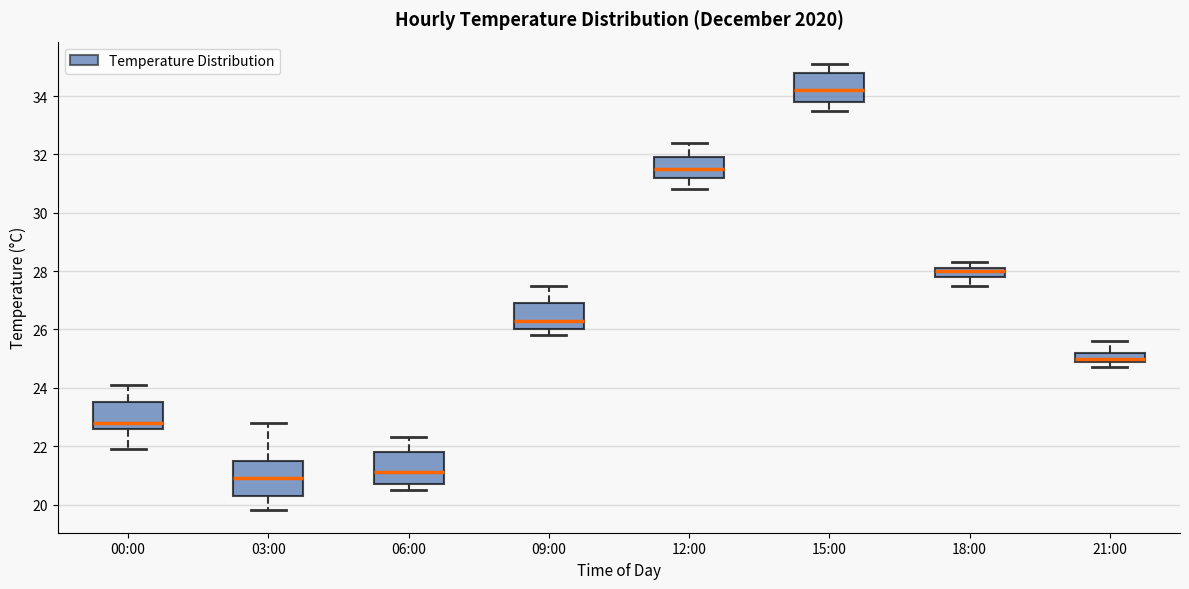

Where is the lower edge of the box for 09:00 on the y-axis? The values are not printed on the chart, so give them approximately, as read against the axis.

26.0